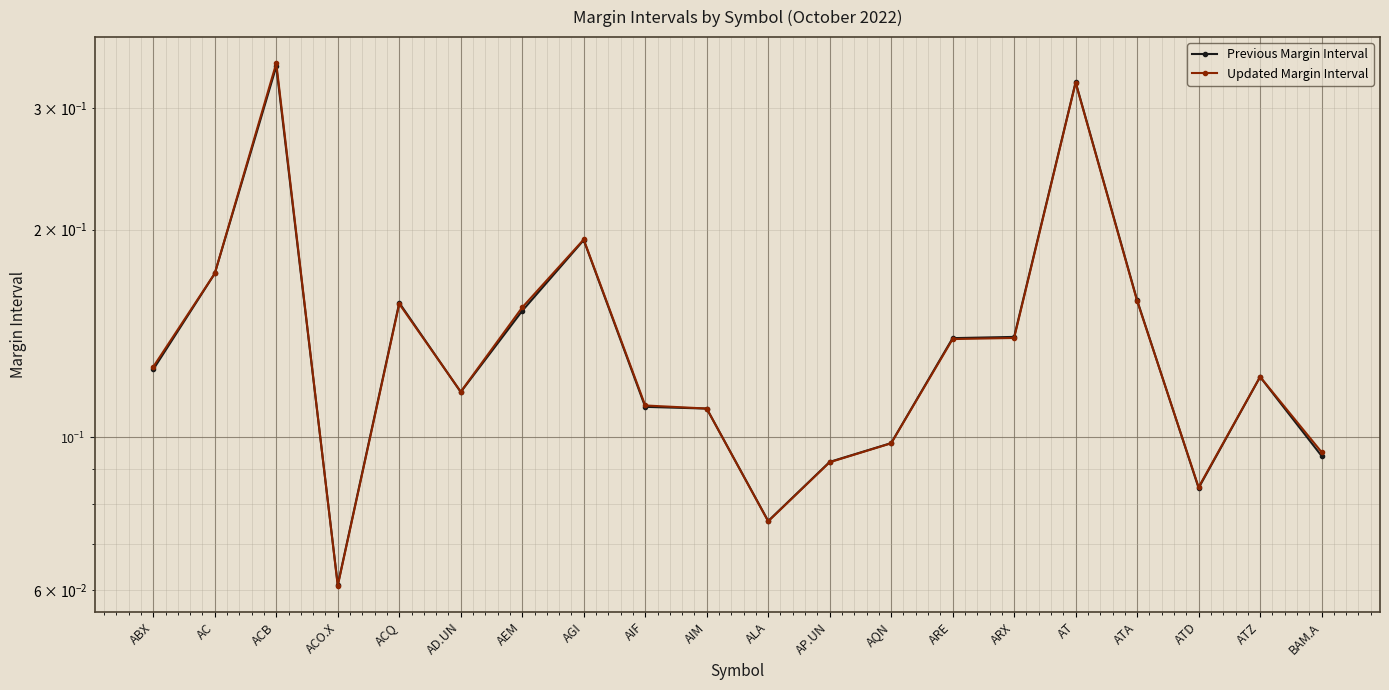

What is the difference between the second highest and second lowest values in the Updated Margin Interval series?

0.3